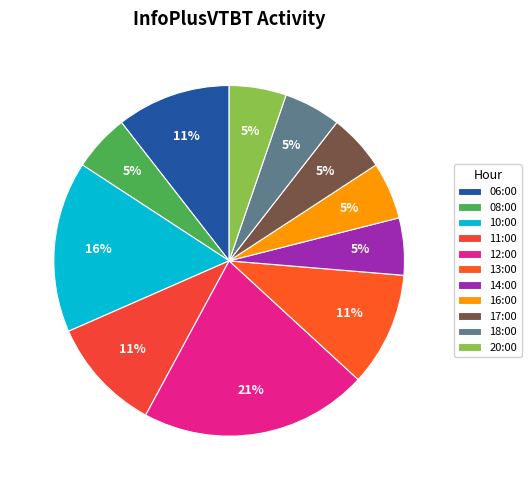

To the nearest percent, what percentage of the pie is 20:00?

5%